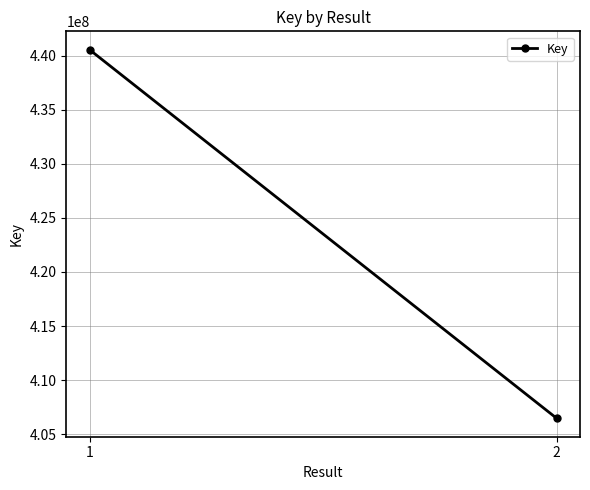

Count the number of categories in the chart.

2